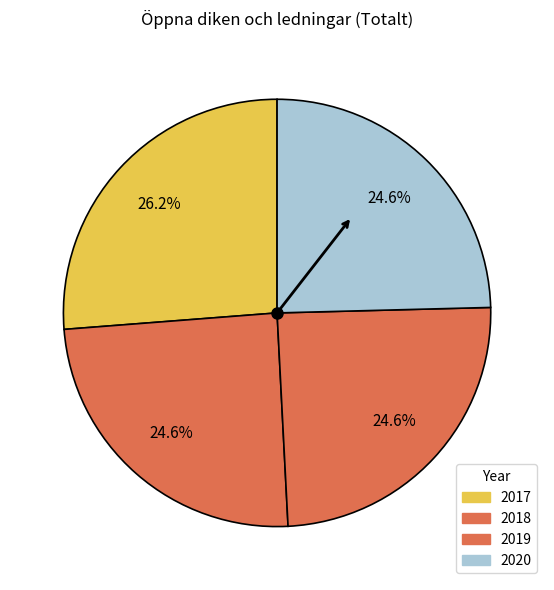

Rank the categories by value from highest to lowest.

2017, 2018, 2019, 2020